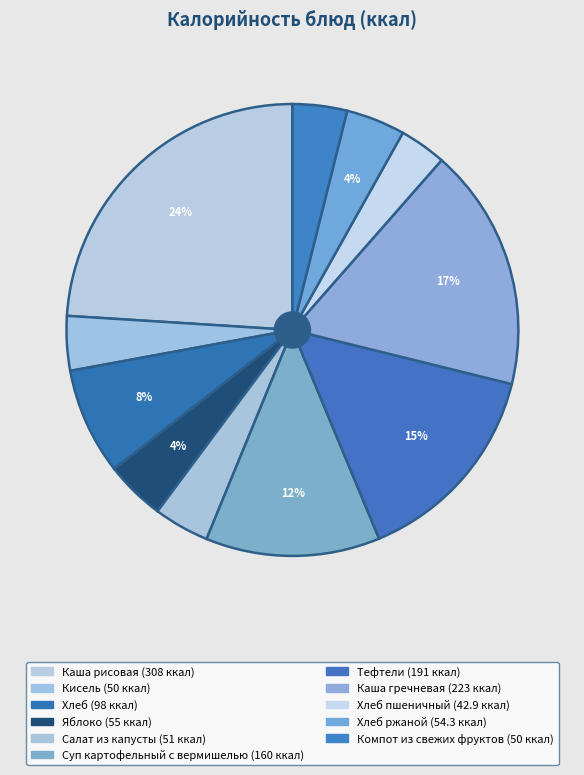

How many slices are in this pie chart?

11